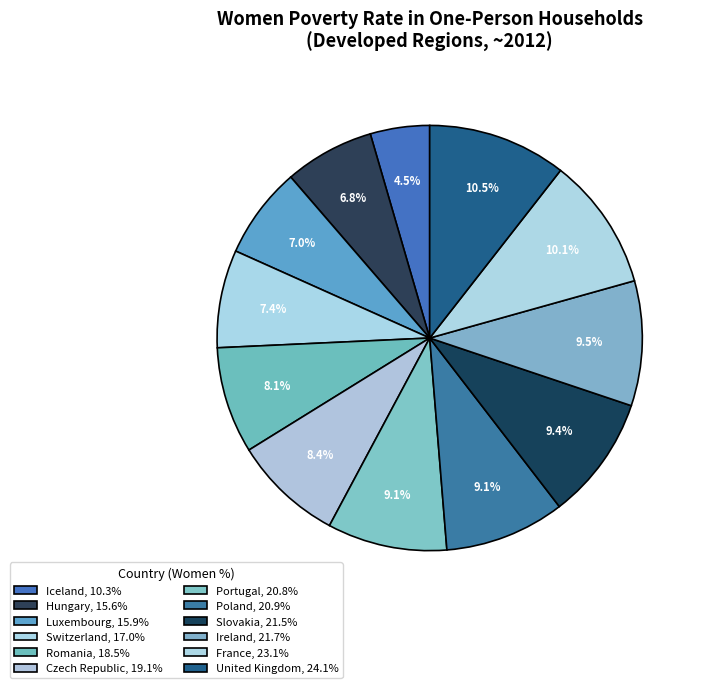

To the nearest percent, what portion does Portugal represent?

9%